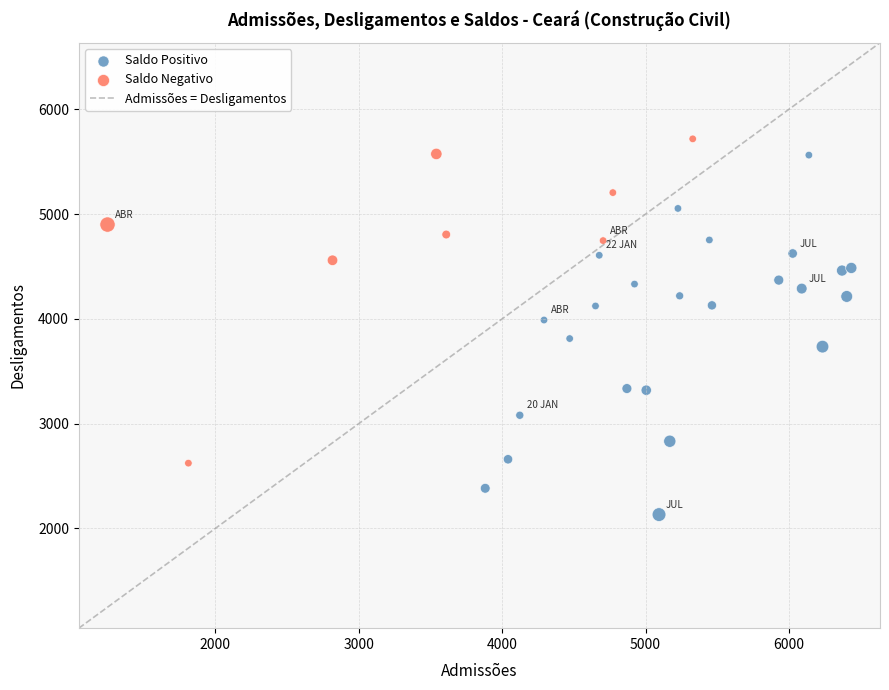

Which series has the widest spread of Y values?

Saldo Positivo